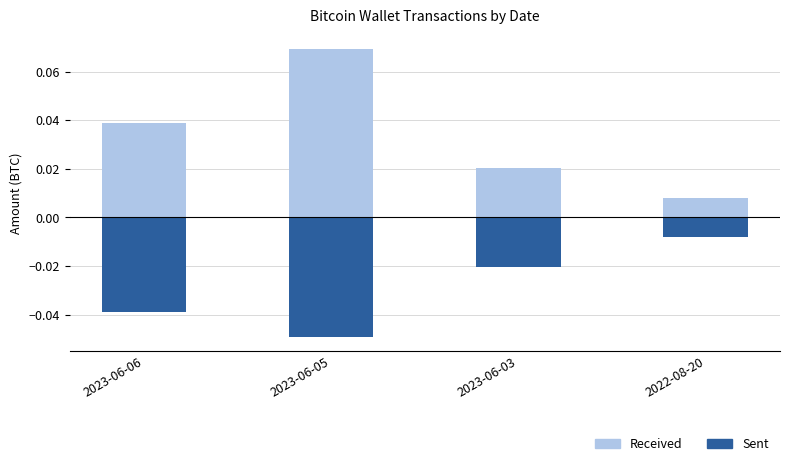

List the labels in order of Sent value, largest first.

2022-08-20, 2023-06-03, 2023-06-06, 2023-06-05